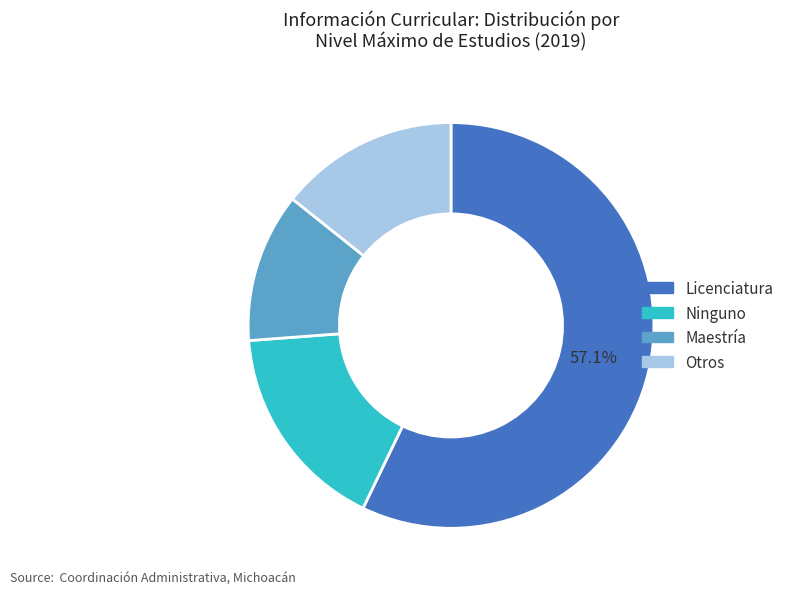

Is there any slice that represents more than half of the pie?

Yes